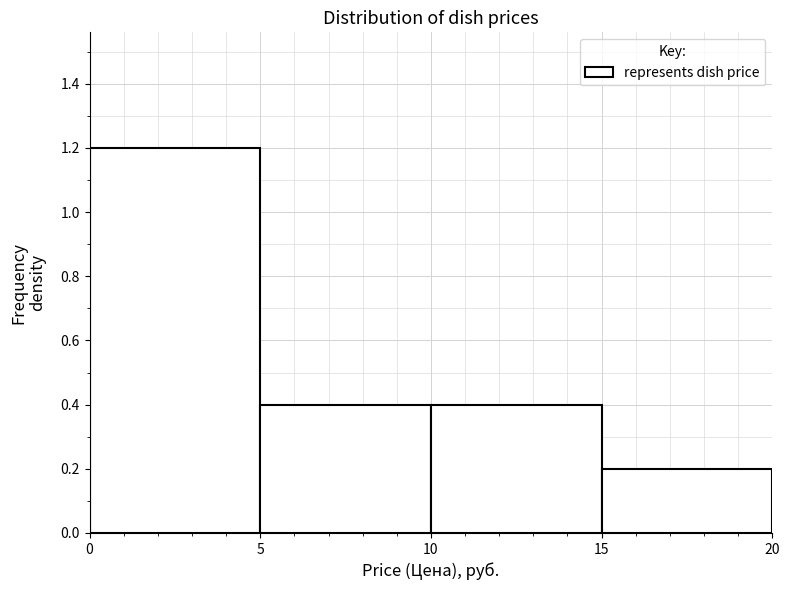

How tall is the bar that spans 10 to 15 on the x-axis? The values are not printed on the chart, so give them approximately, as read against the axis.

0.4